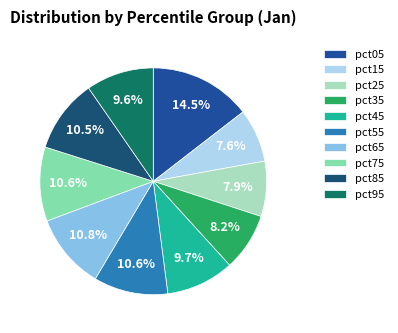

Is there any slice that represents more than half of the pie?

No